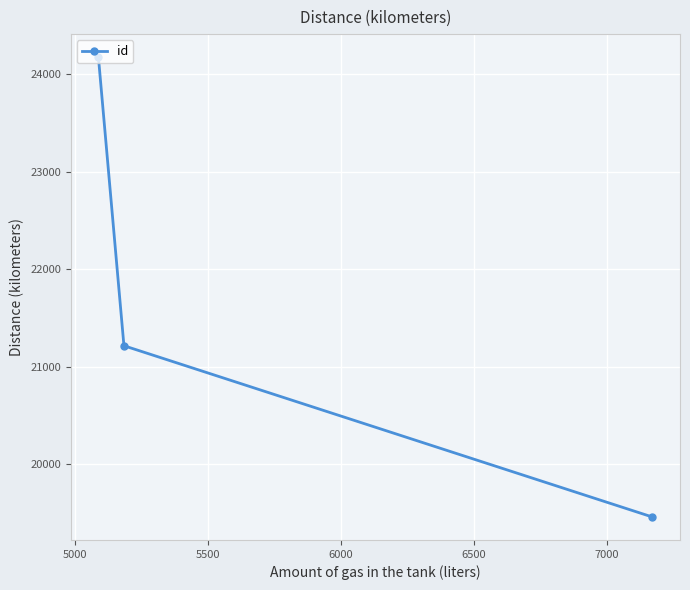

What is the difference between the maximum and minimum values?

4713.1